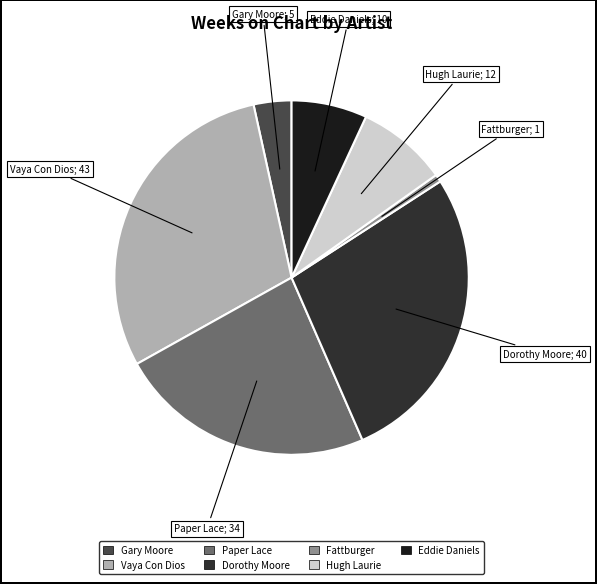

Does Gary Moore account for over 50% of the chart?

No